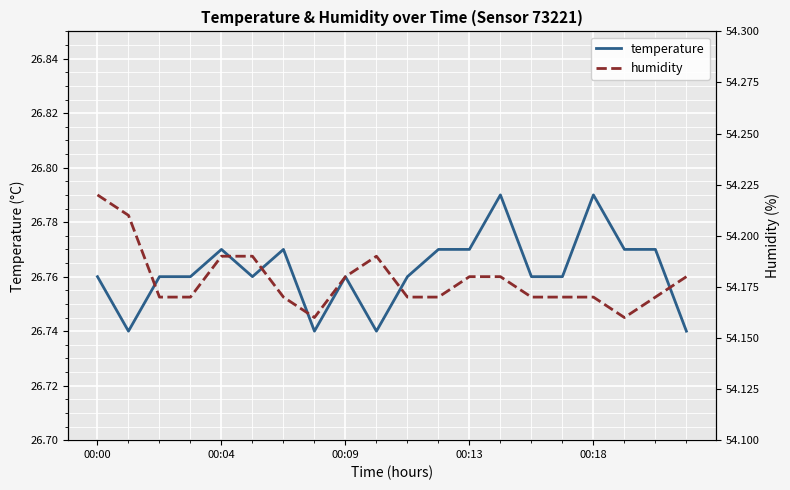

At which category does humidity reach its first local peak?

9